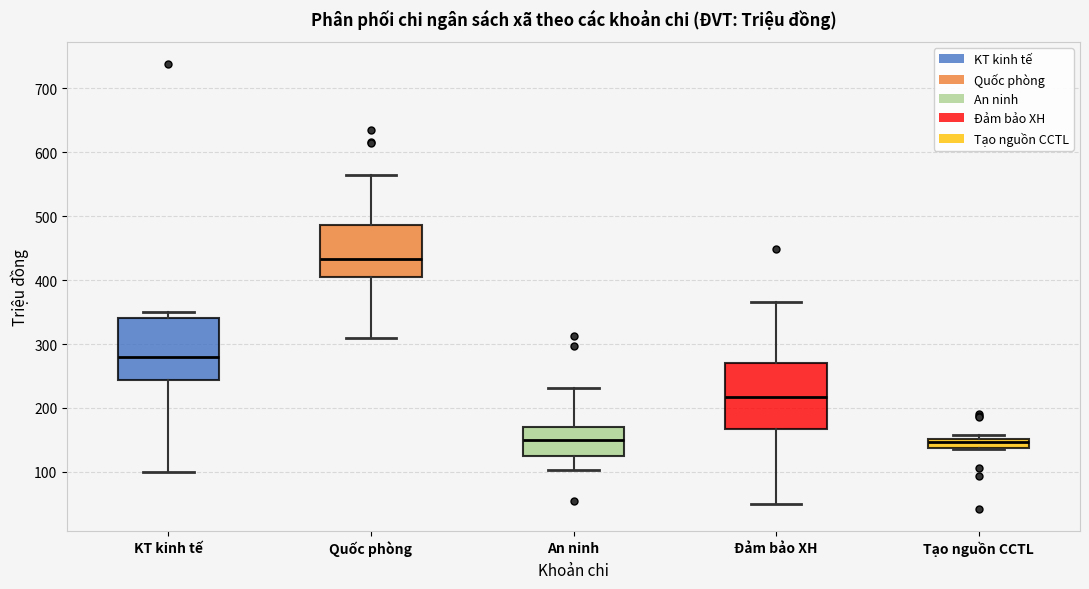

Which box has the highest median line?

Quốc phòng